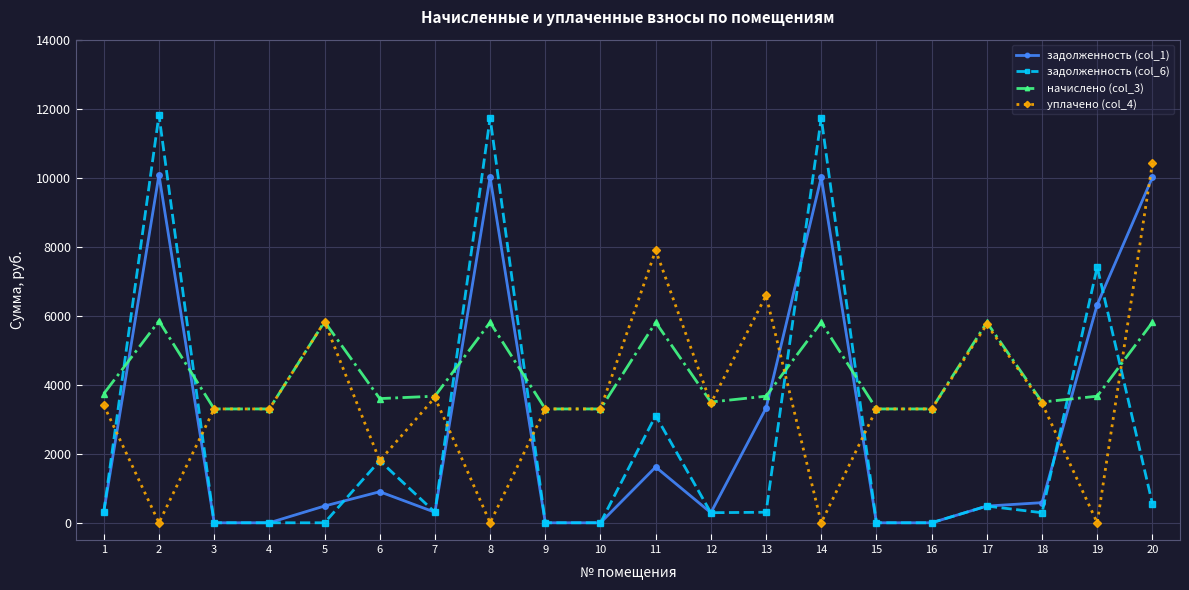

How many data points in начислено (col_3) are above 3668?

11